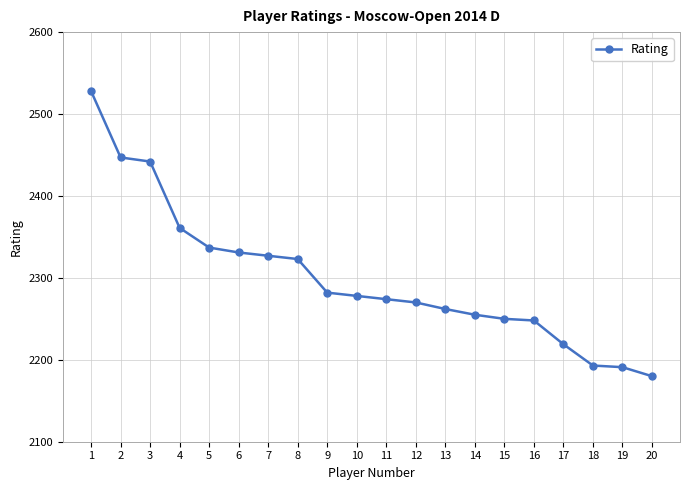

What is the value of the 14th point from the left?

2255